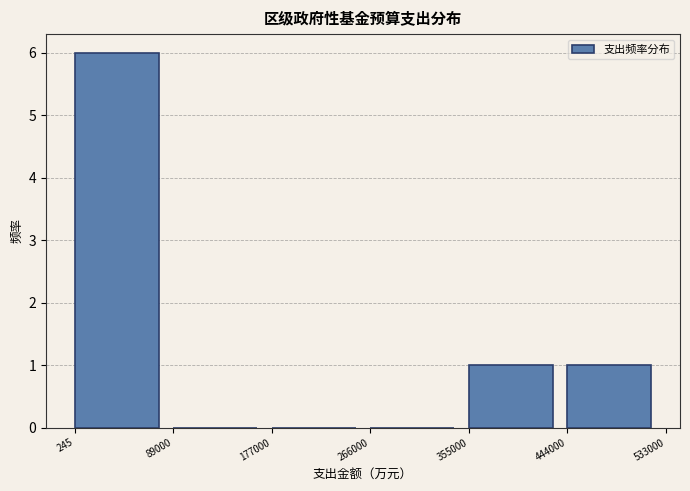

Reading left to right, list every bar in this chart as the range it spans on the x-axis followed by its height. The values are not printed on the chart, so give them approximately, as read against the axis.

245 to 89000: 6
89000 to 177000: 0
177000 to 266000: 0
266000 to 355000: 0
355000 to 444000: 1
444000 to 533000: 1